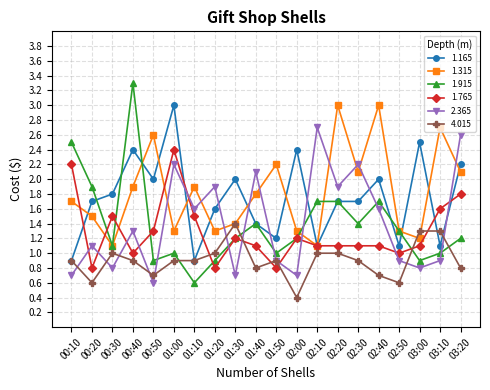

How many lines are shown in the chart?

6